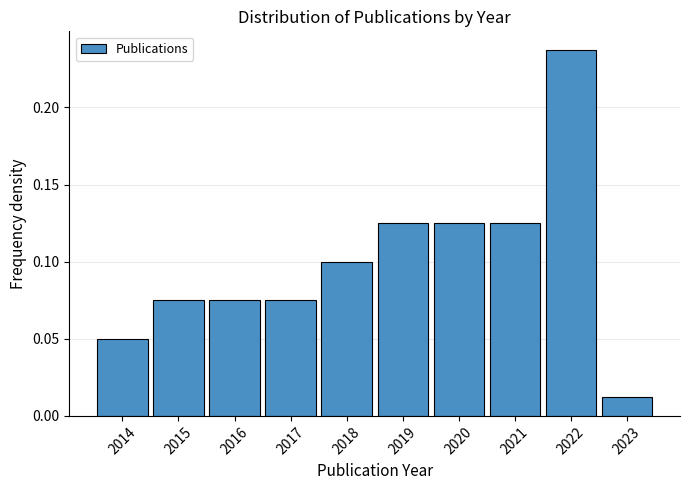

Reading left to right, transcribe this chart: for each bar, give the range it covers on the x-axis and its height. The values are not printed on the chart, so give them approximately, as read against the axis.

2013.5 to 2014.5: 0.050
2014.5 to 2015.5: 0.075
2015.5 to 2016.5: 0.075
2016.5 to 2017.5: 0.075
2017.5 to 2018.5: 0.100
2018.5 to 2019.5: 0.125
2019.5 to 2020.5: 0.125
2020.5 to 2021.5: 0.125
2021.5 to 2022.5: 0.240
2022.5 to 2023.5: 0.015